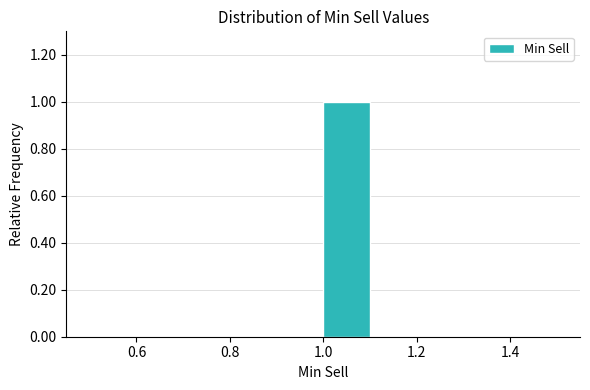

Reading left to right, transcribe this chart: for each bar, give the range it covers on the x-axis and its height. The values are not printed on the chart, so give them approximately, as read against the axis.

0.5 to 0.6: 0
0.6 to 0.7: 0
0.7 to 0.8: 0
0.8 to 0.9: 0
0.9 to 1.0: 0
1.0 to 1.1: 1
1.1 to 1.2: 0
1.2 to 1.3: 0
1.3 to 1.4: 0
1.4 to 1.5: 0